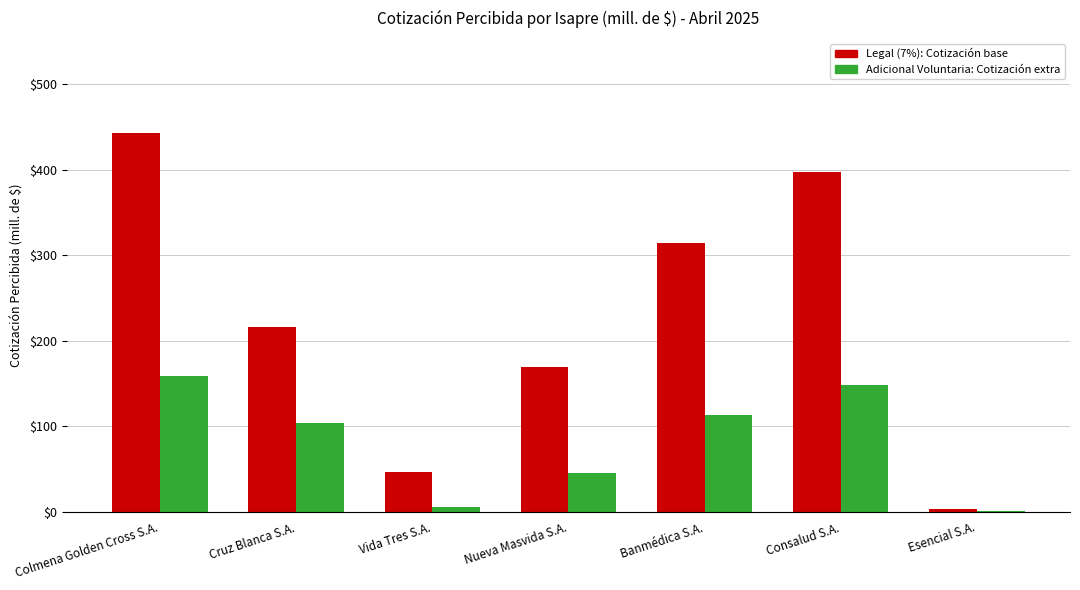

Does the chart contain stacked bars?

No